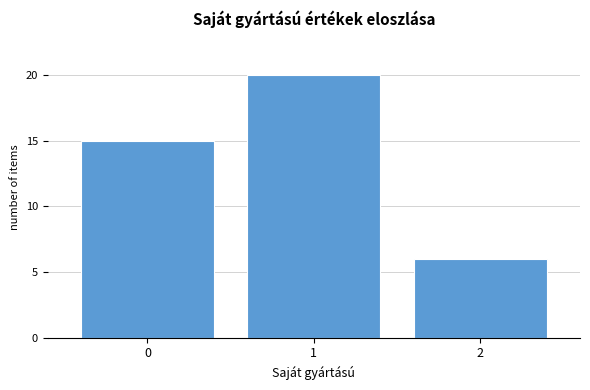

Reading left to right, list every bar in this chart as the range it spans on the x-axis followed by its height. The values are not printed on the chart, so give them approximately, as read against the axis.

-0.5 to 0.5: 15
0.5 to 1.5: 20
1.5 to 2.5: 6